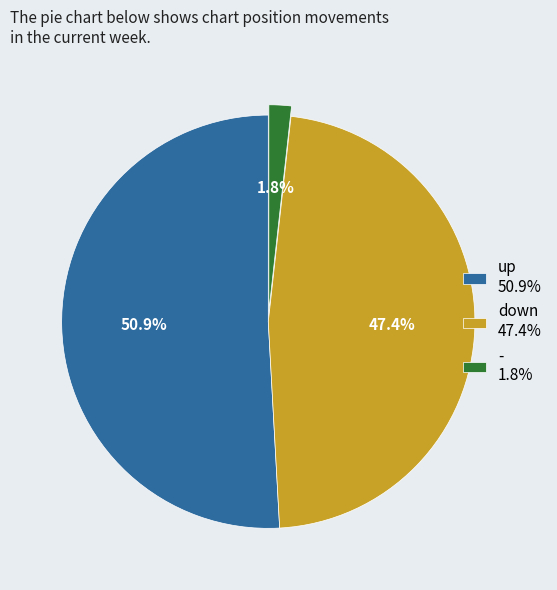

What is the largest slice in the pie chart?

up